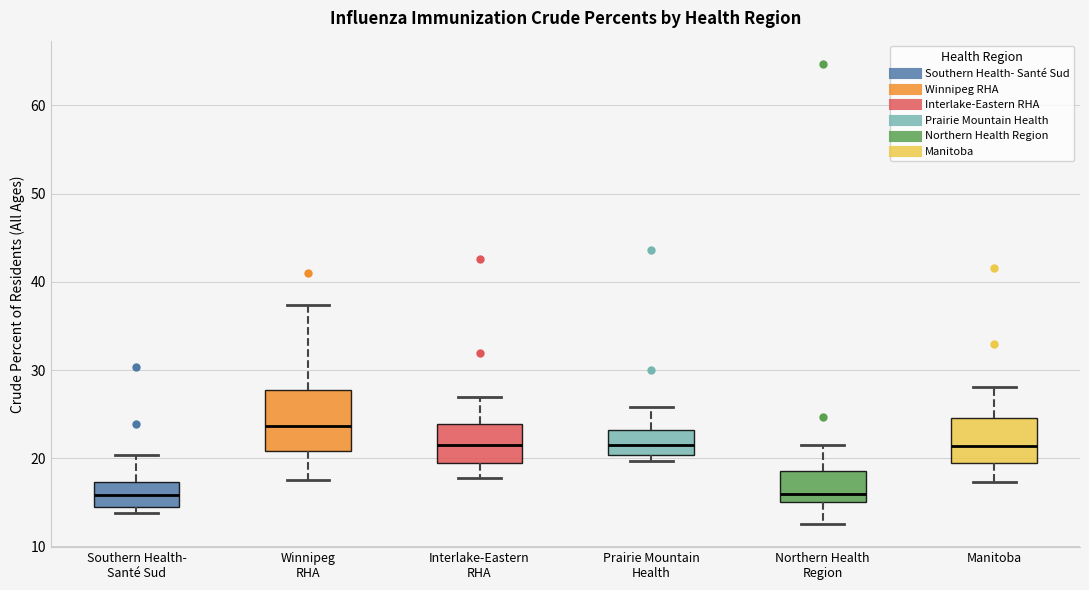

Reading left to right, transcribe this box plot: for each box, give where its median line is, the range the box spans, and where its two whiskers end, as read against the y-axis. The values are not printed on the chart, so give them approximately, as read against the axis.

Southern Health- Santé Sud: median 16, box 14 to 17, whiskers 14 (just below the box's lower edge) to 20
Winnipeg RHA: median 24, box 21 to 28, whiskers 18 to 37
Interlake-Eastern RHA: median 22, box 19 to 24, whiskers 18 to 27
Prairie Mountain Health: median 21, box 20 to 23, whiskers 20 (just below the box's lower edge) to 26
Northern Health Region: median 16, box 15 to 19, whiskers 13 to 21
Manitoba: median 21, box 19 to 25, whiskers 17 to 28